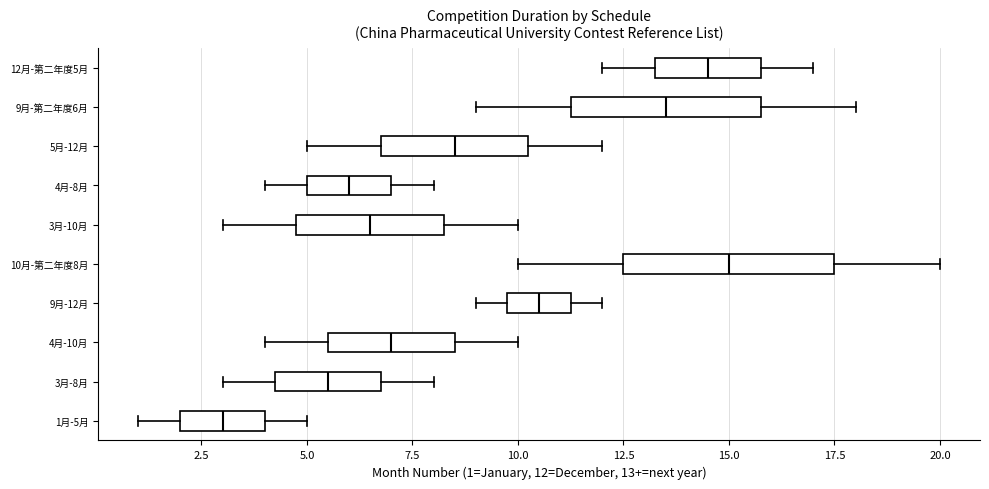

Reading bottom to top, read every box against the x-axis: the position of its median line, the range the box covers, and the ends of its whiskers. The values are not printed on the chart, so give them approximately, as read against the axis.

1月-5月: median 3.0, box 2.0 to 4.0, whiskers 1.0 to 5.0
3月-8月: median 5.5, box 4.5 to 7.0, whiskers 3.0 to 8.0
4月-10月: median 7.0, box 5.5 to 8.5, whiskers 4.0 to 10.0
9月-12月: median 10.5, box 10.0 to 11.5, whiskers 9.0 to 12.0
10月-第二年度8月: median 15.0, box 12.5 to 17.5, whiskers 10.0 to 20.0
3月-10月: median 6.5, box 5.0 to 8.5, whiskers 3.0 to 10.0
4月-8月: median 6.0, box 5.0 to 7.0, whiskers 4.0 to 8.0
5月-12月: median 8.5, box 7.0 to 10.5, whiskers 5.0 to 12.0
9月-第二年度6月: median 13.5, box 11.5 to 16.0, whiskers 9.0 to 18.0
12月-第二年度5月: median 14.5, box 13.5 to 16.0, whiskers 12.0 to 17.0